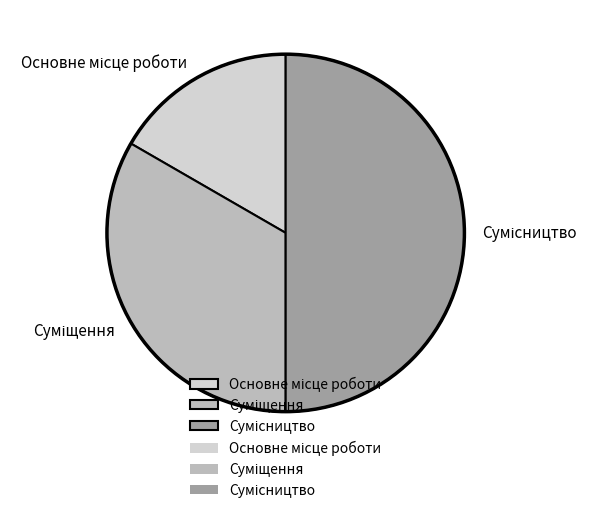

How many segments does this pie chart have?

3